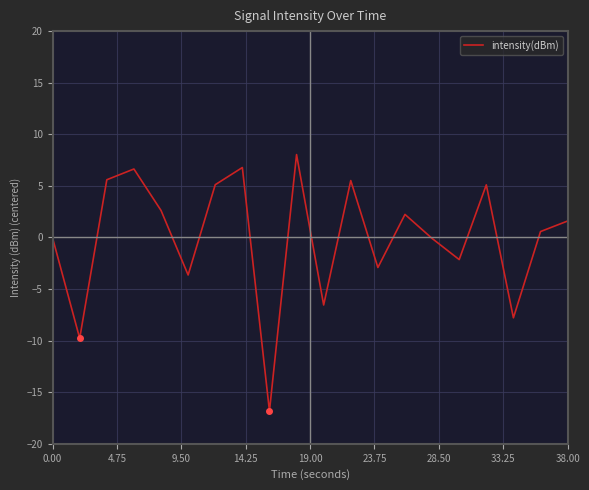

What is the difference between the maximum and minimum values?

24.9